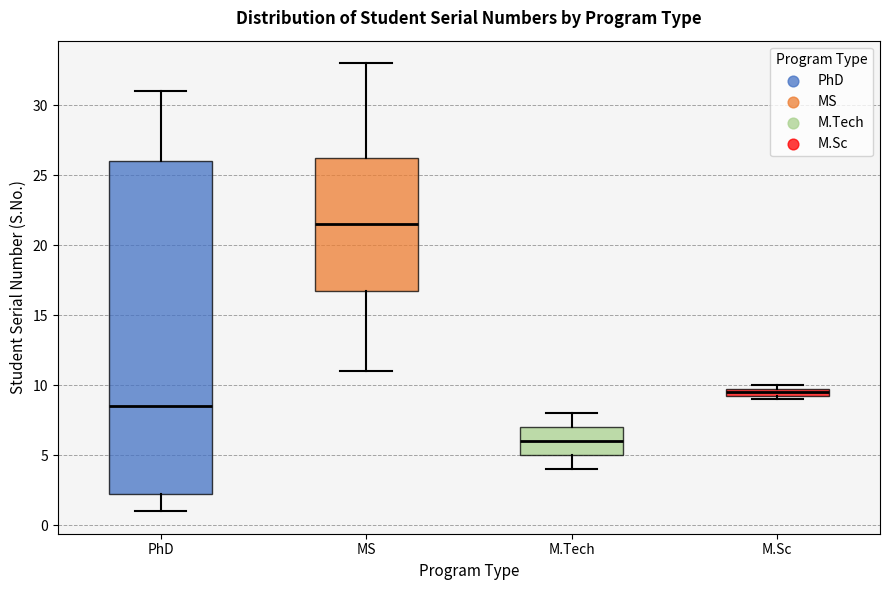

Comparing the boxes themselves (not the whiskers), which one is the tallest?

PhD